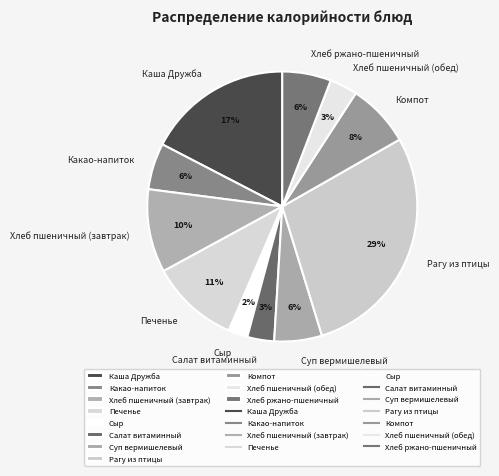

Which slice is the largest?

Рагу из птицы